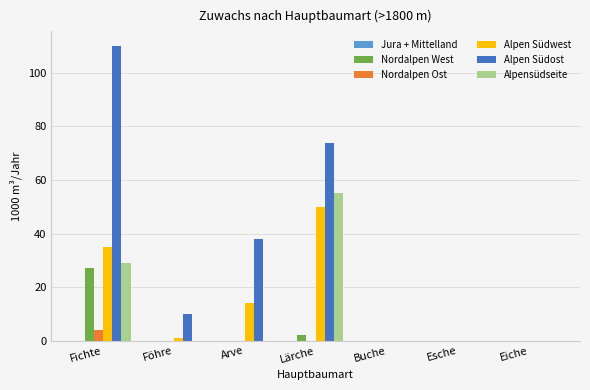

What is the sum of all Nordalpen Ost values?

4